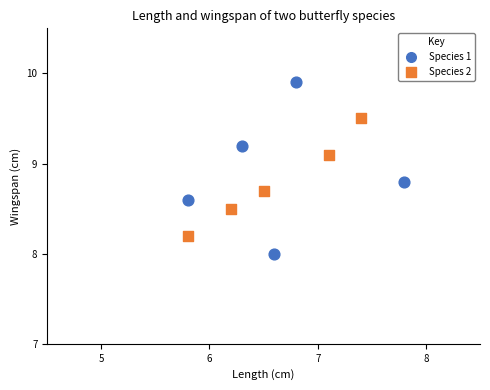

What are all the series names shown in the legend?

Species 1, Species 2